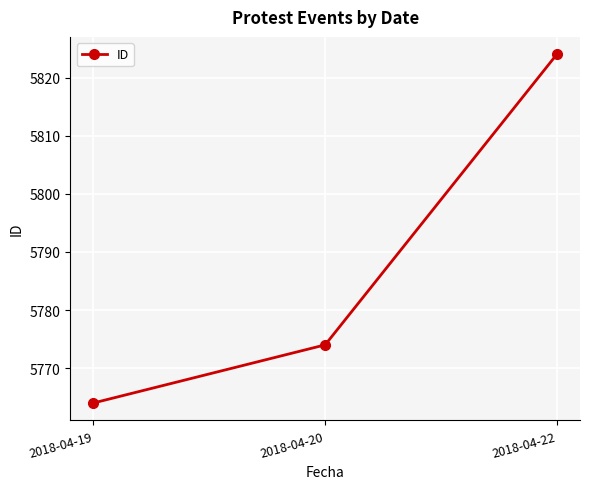

At which label is the value closest to 5794?

2018-04-20